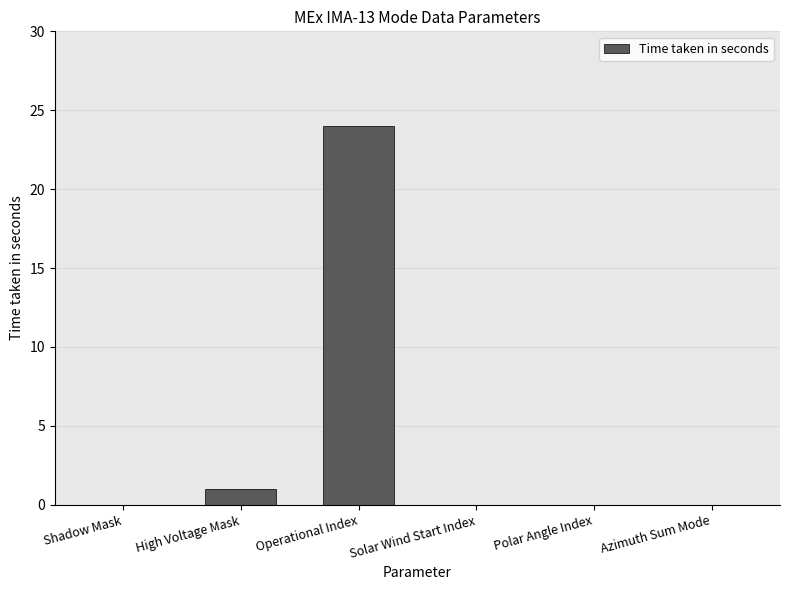

What is the sum of the values at Operational Index and Polar Angle Index?

24